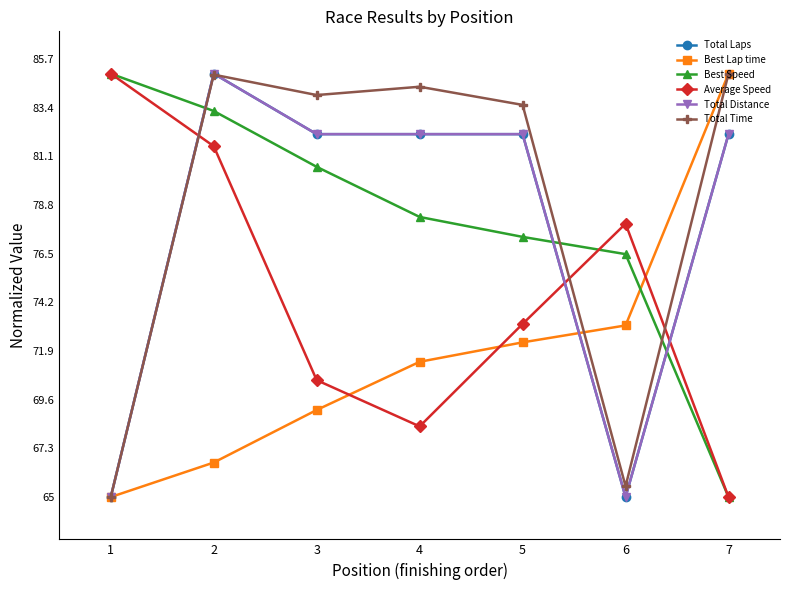

What are all the series names shown in the legend?

Total Laps, Best Lap time, Best Speed, Average Speed, Total Distance, Total Time